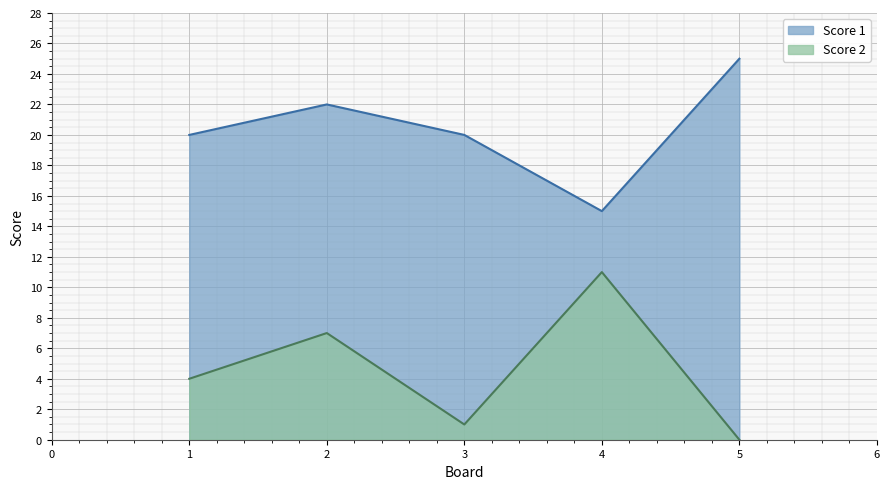

True or false: Score 1 and Score 2 cross at least once.

False